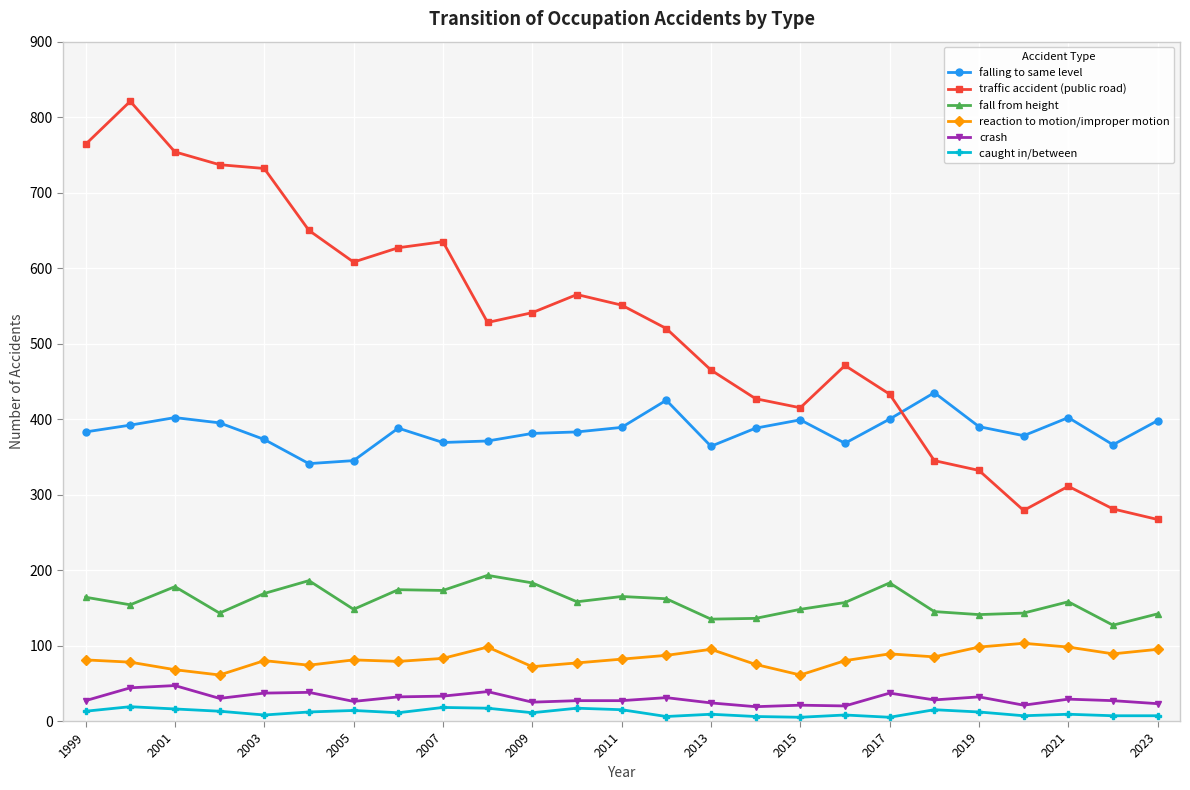

What is the difference between the second highest and minimum values in the reaction to motion/improper motion series?

37